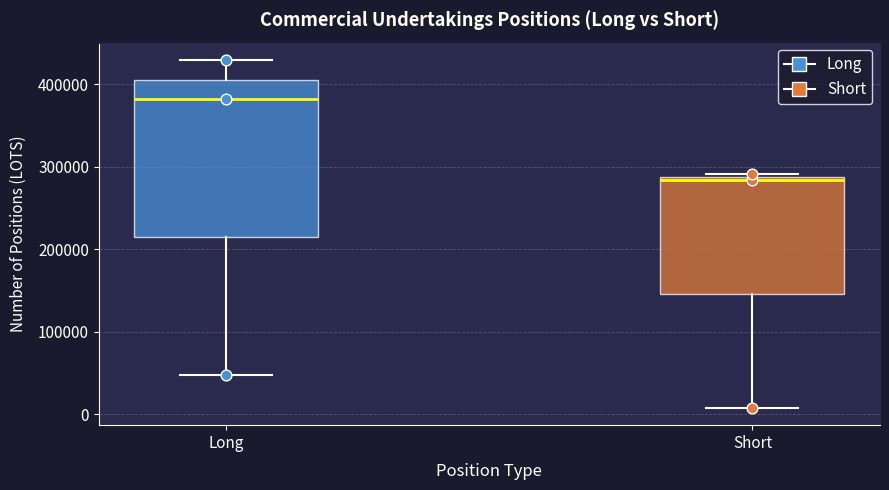

Reading left to right, transcribe this box plot: for each box, give where its median line is, the range the box spans, and where its two whiskers end, as read against the y-axis. The values are not printed on the chart, so give them approximately, as read against the axis.

Long: median 380000, box 210000 to 410000, whiskers 50000 to 430000
Short: median 280000, box 150000 to 290000, whiskers 10000 to 290000 (just above the box's upper edge)